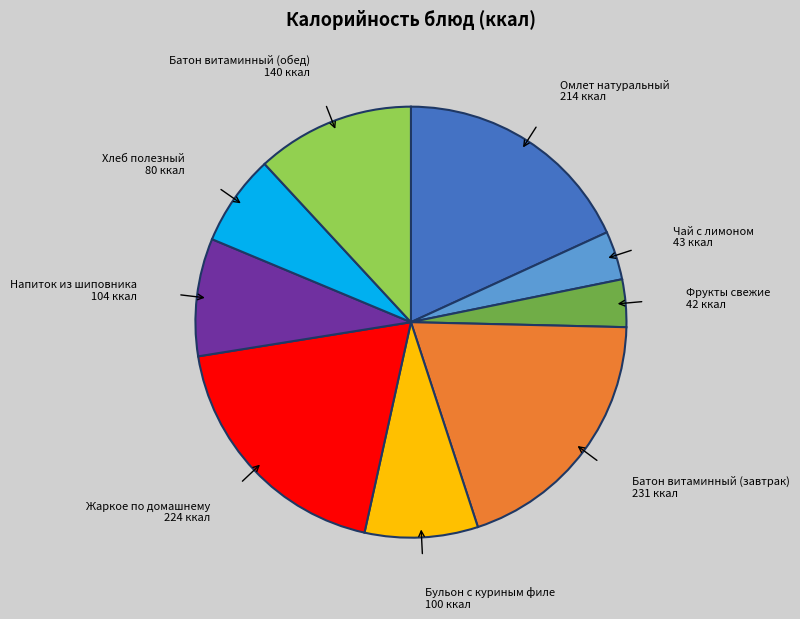

Is there a majority slice in this chart?

No